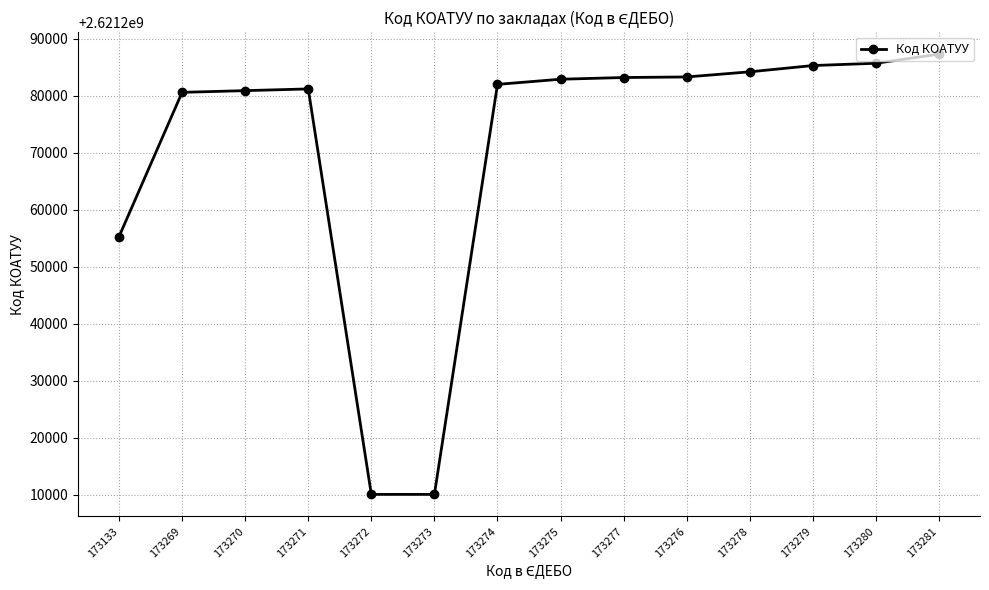

What is the smallest value displayed?

2621210100